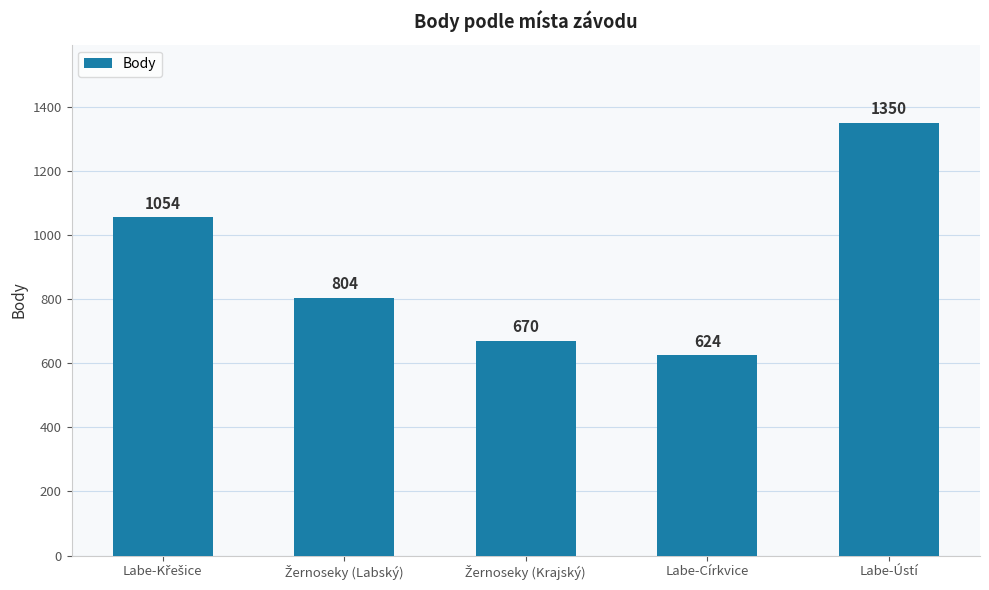

At which category does the chart reach its minimum across all series?

Labe-Církvice